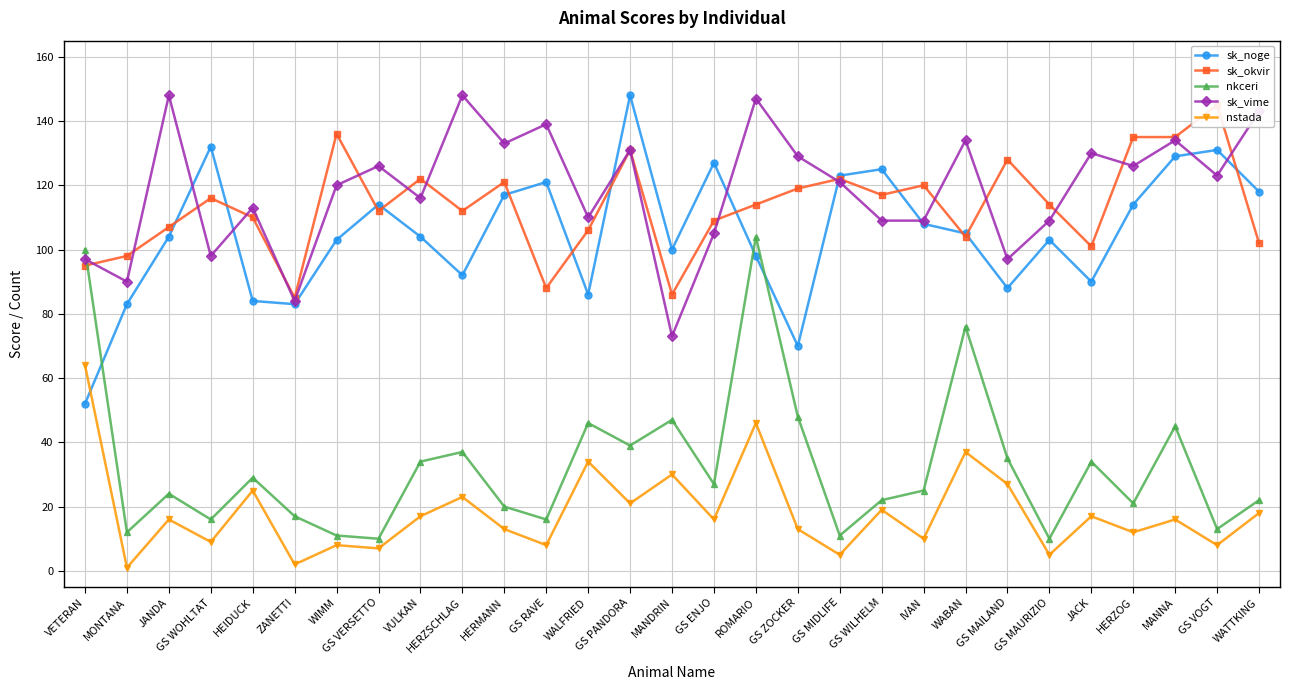

Between ROMARIO and GS WILHELM, which series saw the biggest shift?

nkceri